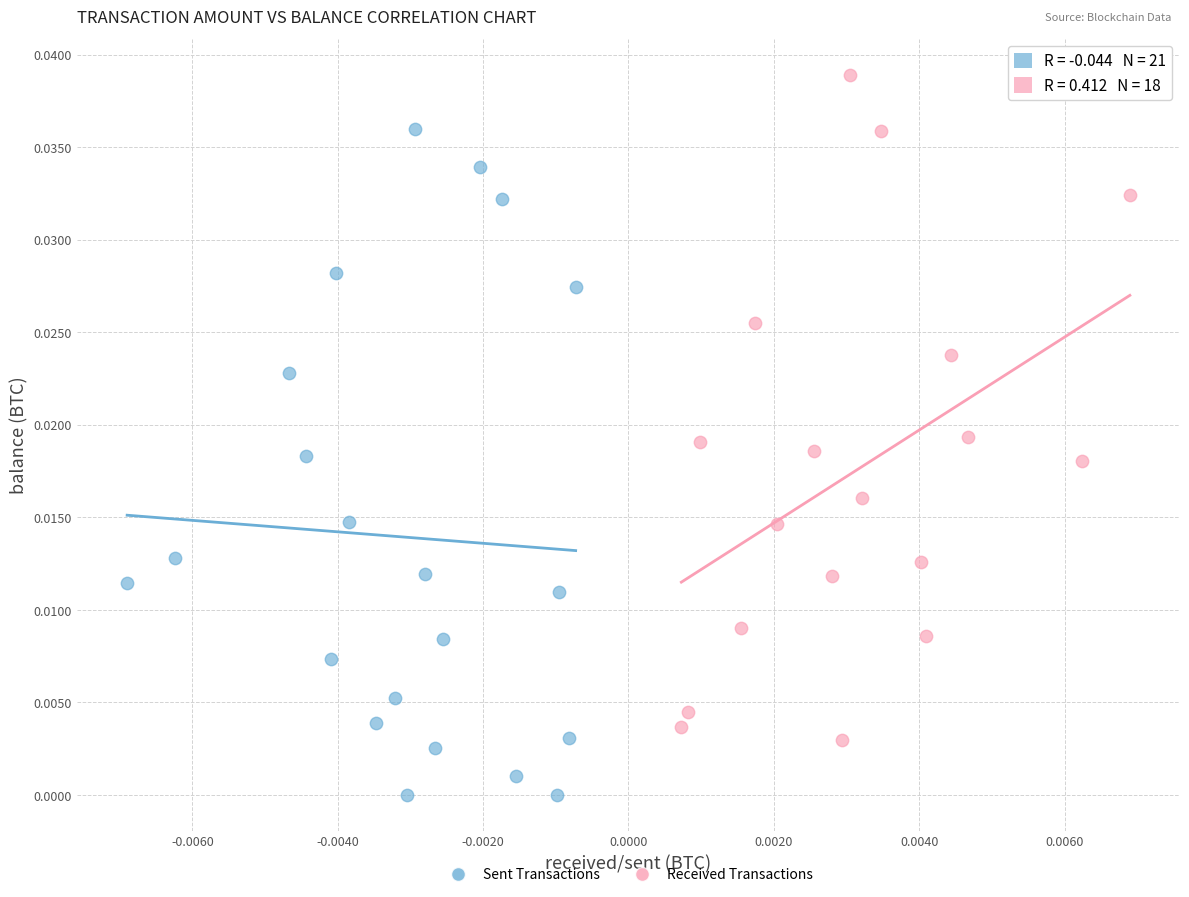

Which series contains the lowest Y value?

Sent Transactions